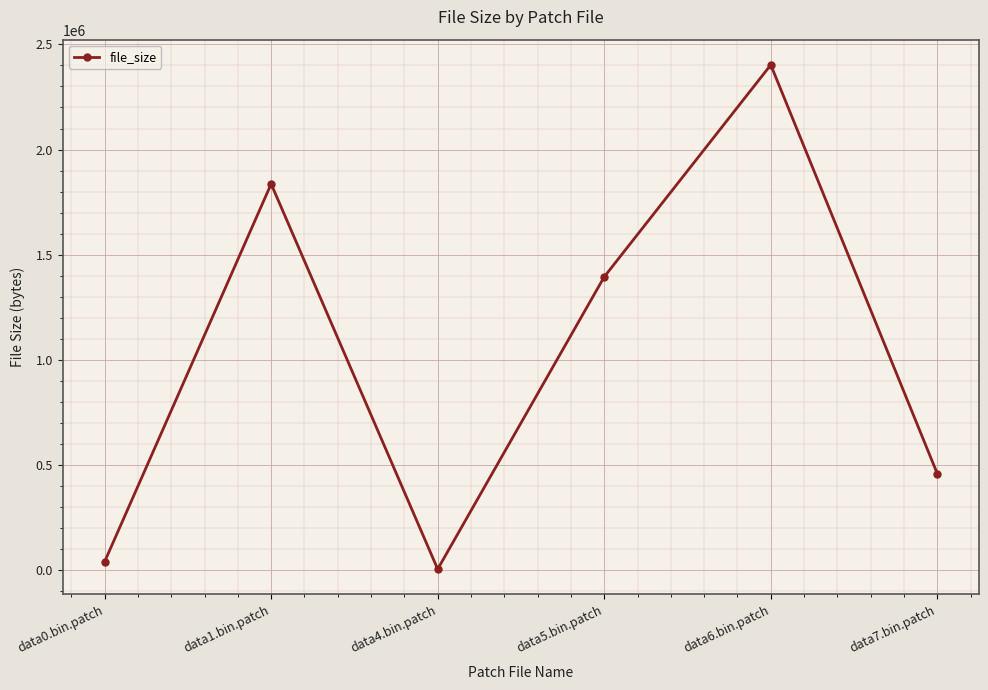

How many values are below 1394885?

3